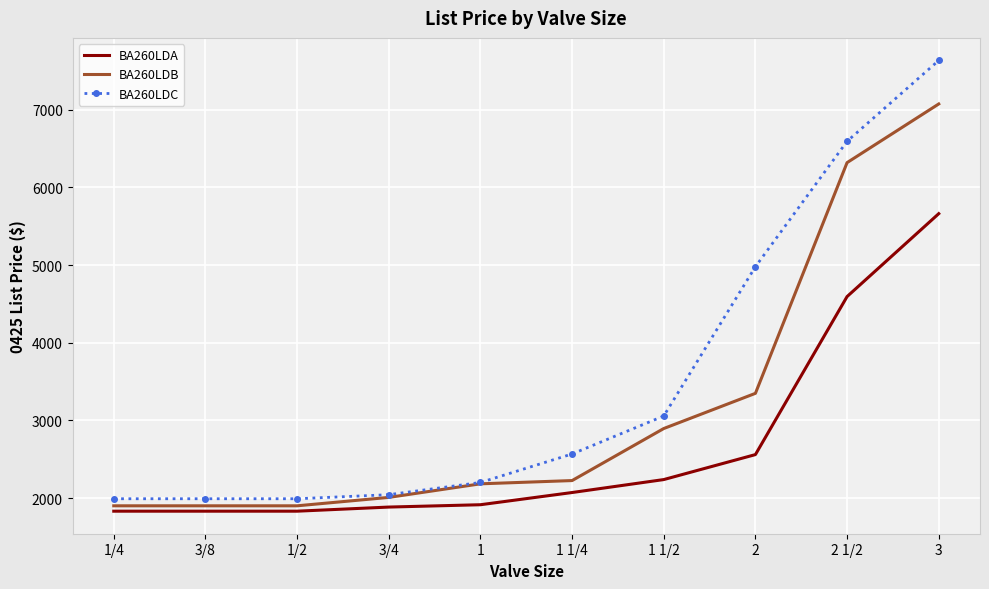

What is the difference between the maximum and minimum values in the BA260LDB series?

5173.3